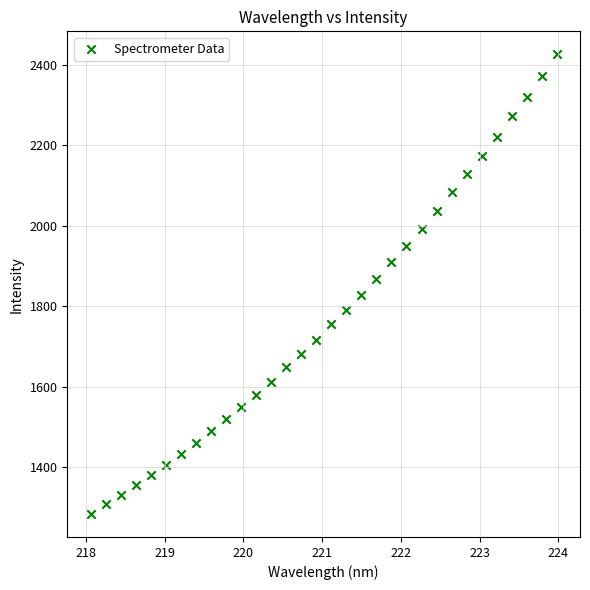

What is the range of X values (max minus min)?

5.9